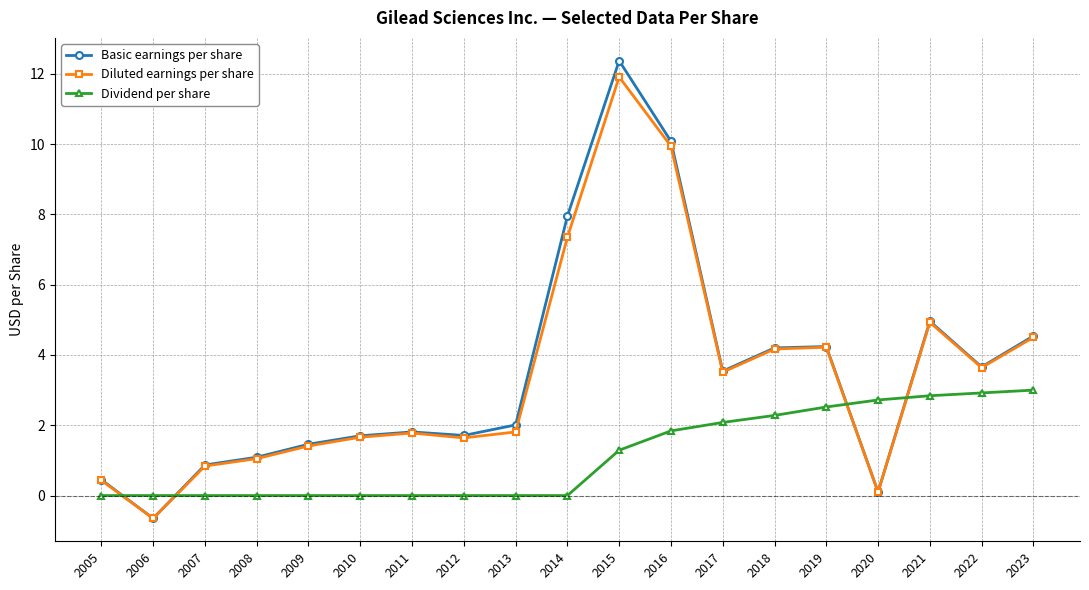

What is the difference between the highest and lowest values at 2010?

1.7